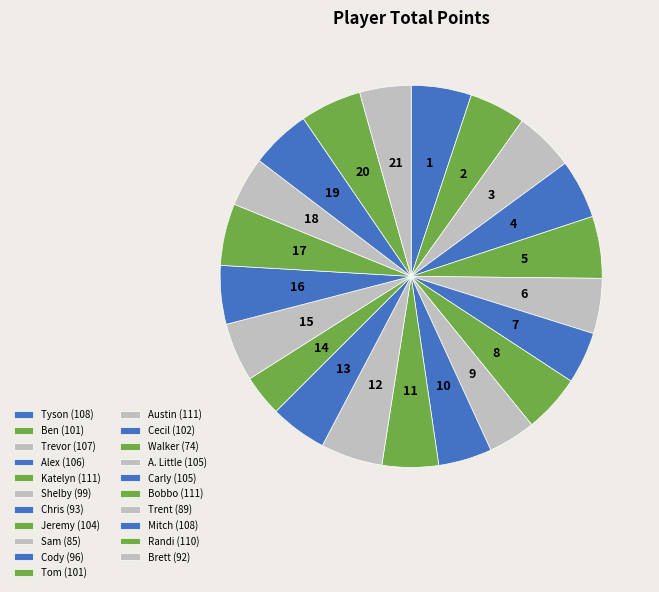

Count the number of slices in the pie.

21